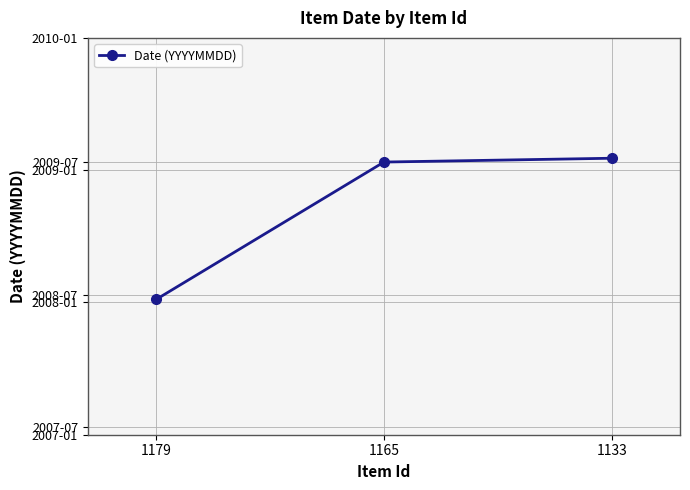

True or false: the data shows 26261807 at 1179.

False